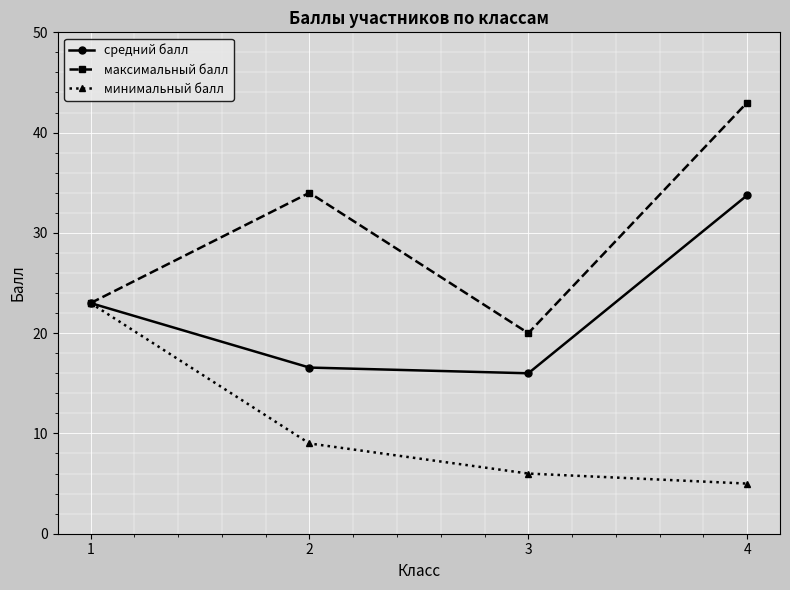

The минимальный балл series shows 3.9 at 2. True or false?

False